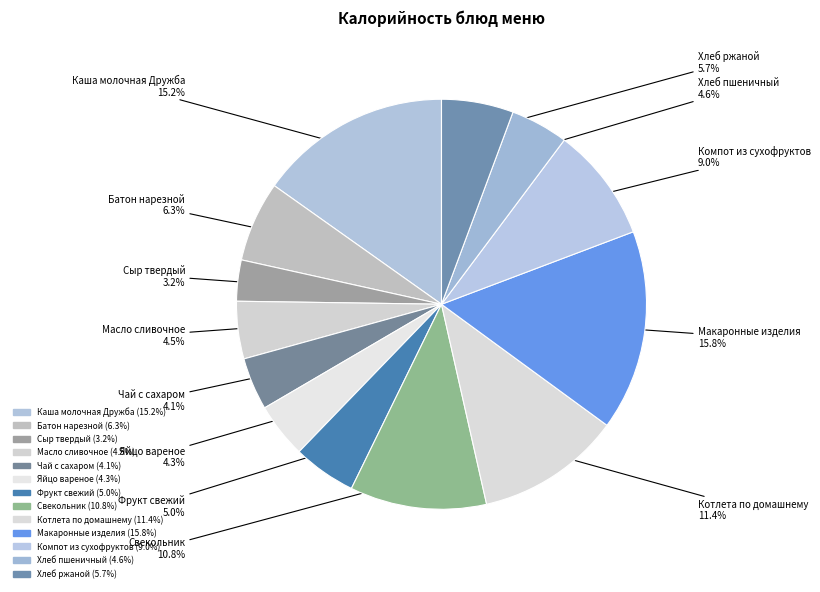

How many slices are in this pie chart?

13